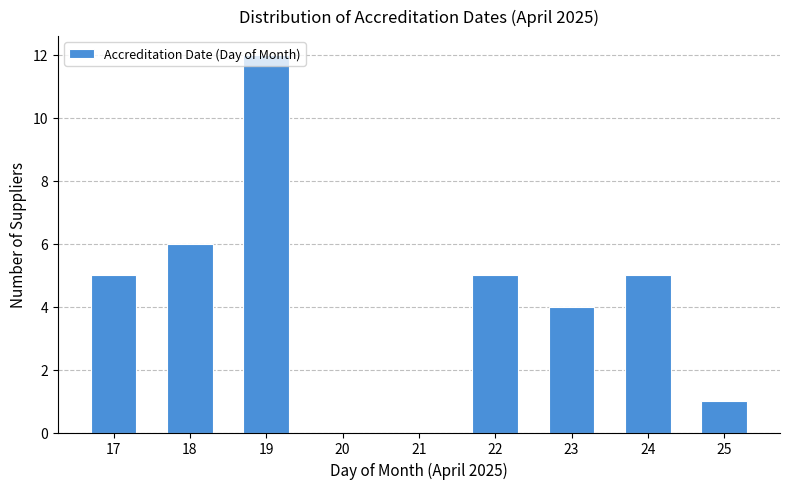

Which has a higher value, 22 or 19?

19